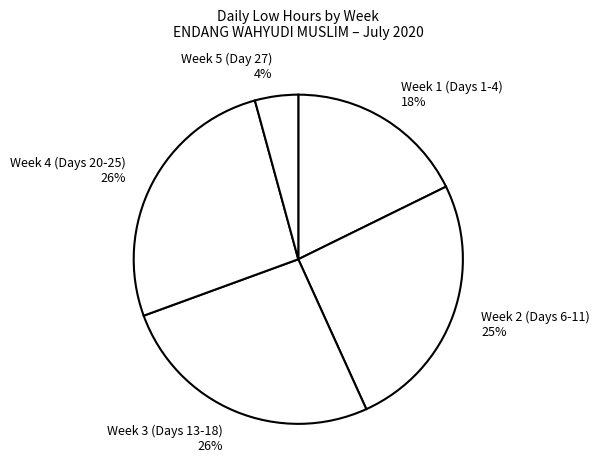

To the nearest percent, what is the difference between the largest and smallest slice percentages?

22%